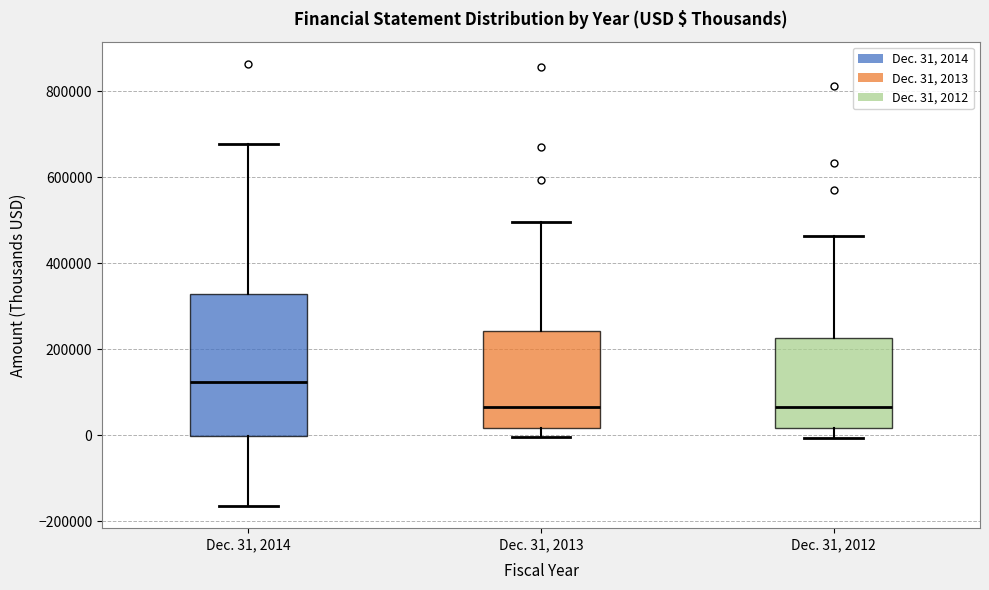

Reading left to right, transcribe this box plot: for each box, give where its median line is, the range the box spans, and where its two whiskers end, as read against the y-axis. The values are not printed on the chart, so give them approximately, as read against the axis.

Dec. 31, 2014: median 120000, box 0 to 320000, whiskers -160000 to 680000
Dec. 31, 2013: median 60000, box 20000 to 240000, whiskers 0 to 500000
Dec. 31, 2012: median 60000, box 20000 to 220000, whiskers 0 to 460000